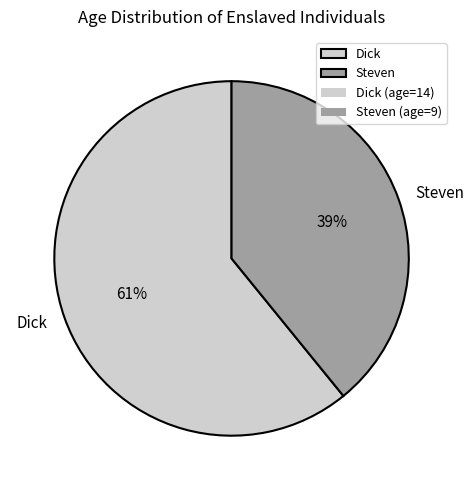

Rank the categories by value from lowest to highest.

Steven, Dick